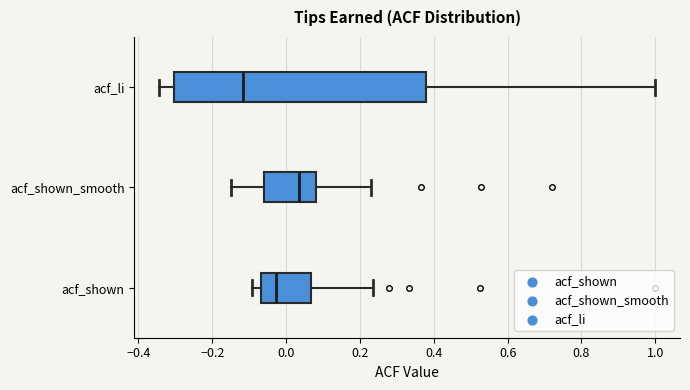

Reading bottom to top, read every box against the x-axis: the position of its median line, the range the box covers, and the ends of its whiskers. The values are not printed on the chart, so give them approximately, as read against the axis.

acf_shown: median -0.02, box -0.06 to 0.06, whiskers -0.10 to 0.24
acf_shown_smooth: median 0.04, box -0.06 to 0.08, whiskers -0.14 to 0.24
acf_li: median -0.12, box -0.30 to 0.38, whiskers -0.34 to 1.00